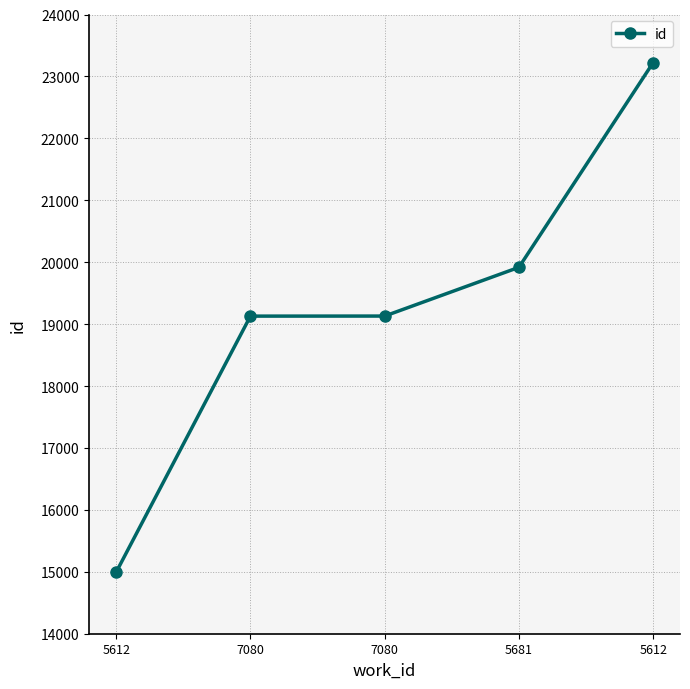

What is the change in value from 7080 to 5612?

+4093